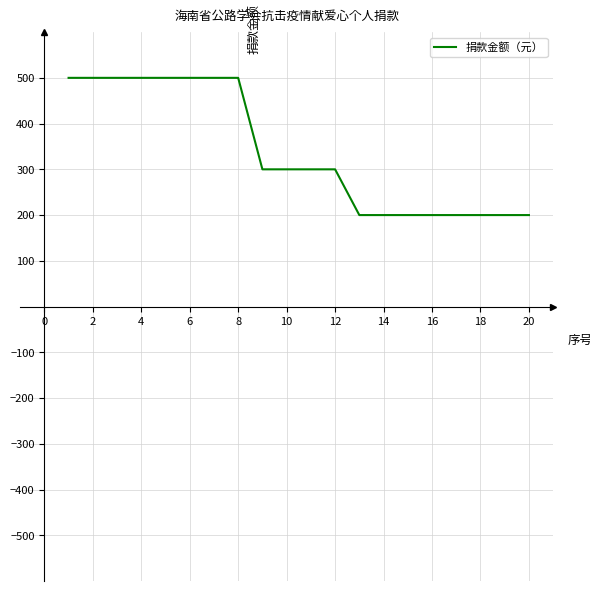

What is the greatest value displayed?

500